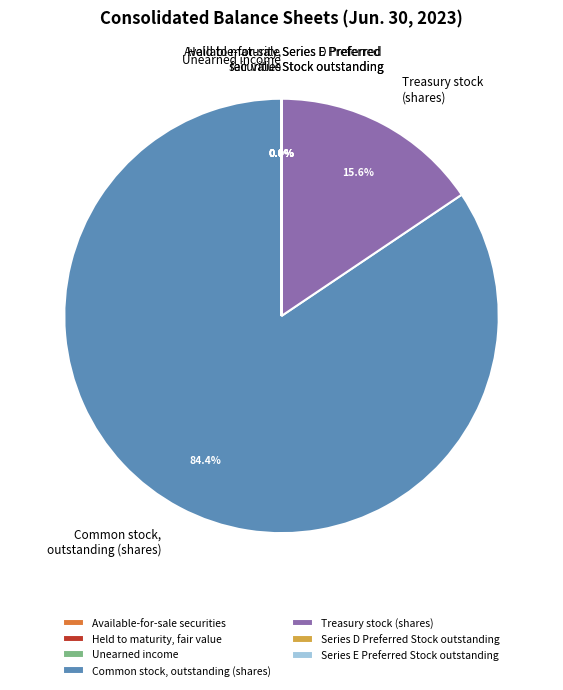

The Unearned income slice represents 1% of the pie. True or false?

False